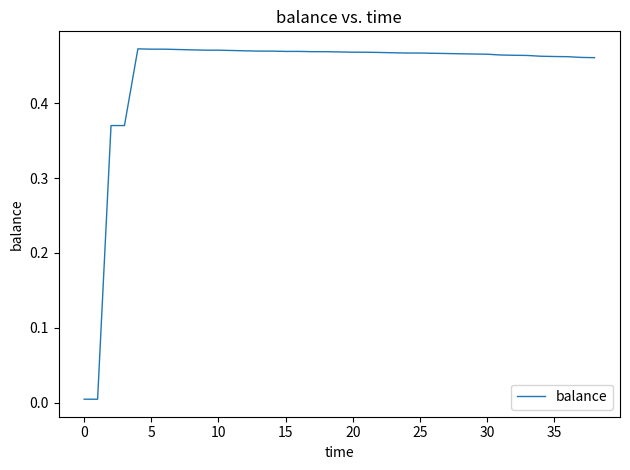

Reading right to left, extract all data points from this chart.

0.5	0.5	0.5	0.5	0.5	0.5	0.5	0.5	0.5	0.5	0.5	0.5	0.5	0.5	0.5	0.5	0.5	0.5	0.5	0.5	0.5	0.5	0.5	0.5	0.5	0.5	0.5	0.5	0.5	0.5	0.5	0.5	0.5	0.5	0.5	0.4	0.4	0.0	0.0